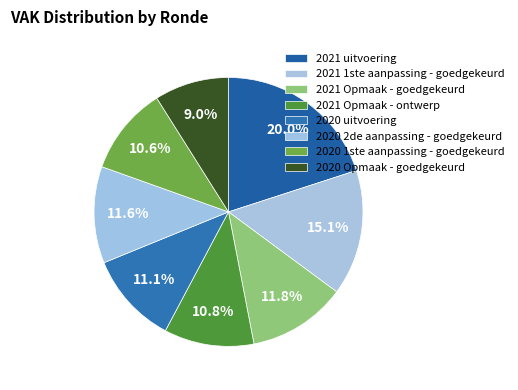

How many segments does this pie chart have?

8